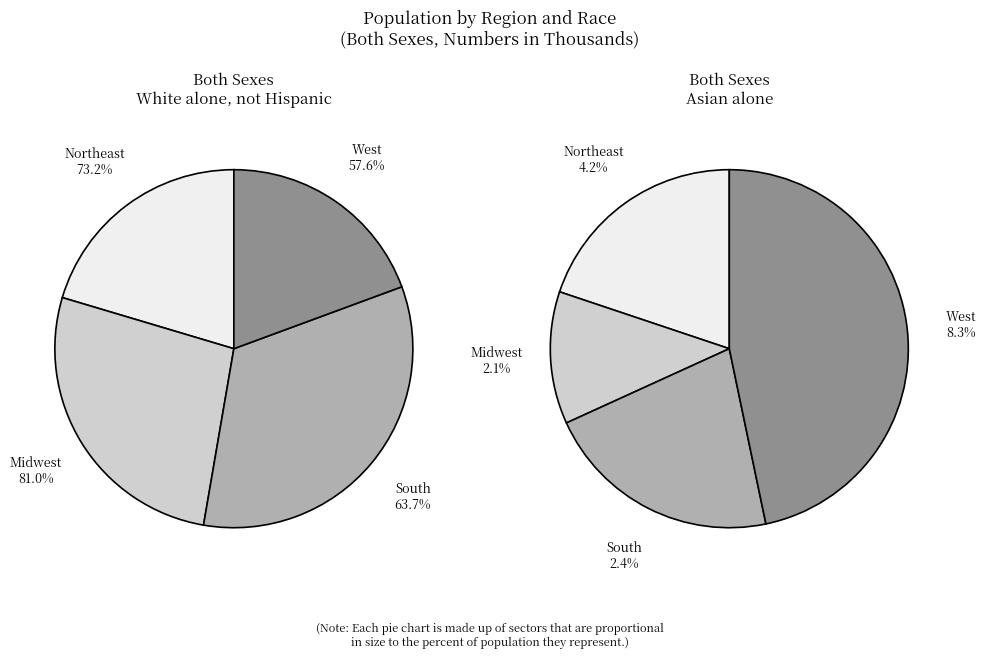

How many slices are in this pie chart?

4